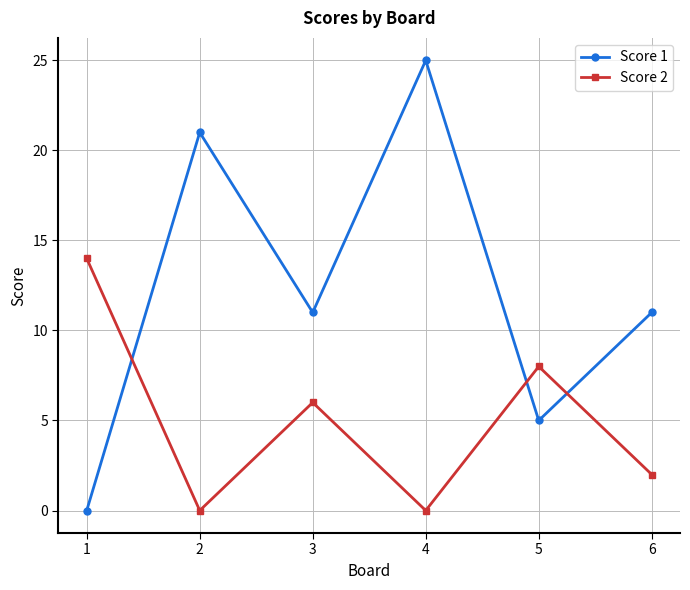

Which series changed the most between 2 and 4?

Score 1